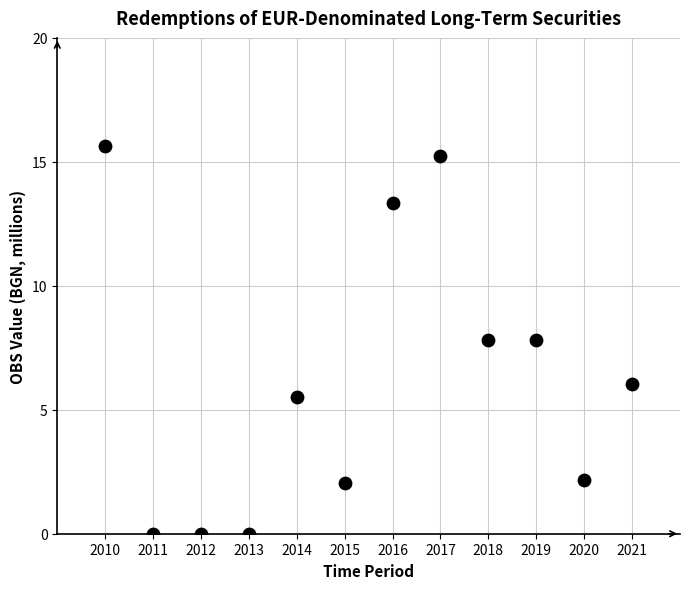

What is the average X value?

2015.5